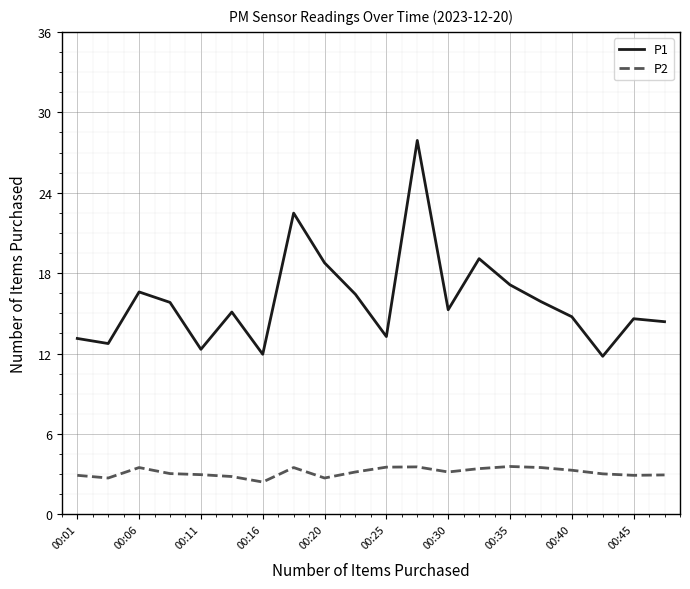

Which series has the largest range (max minus min)?

P1